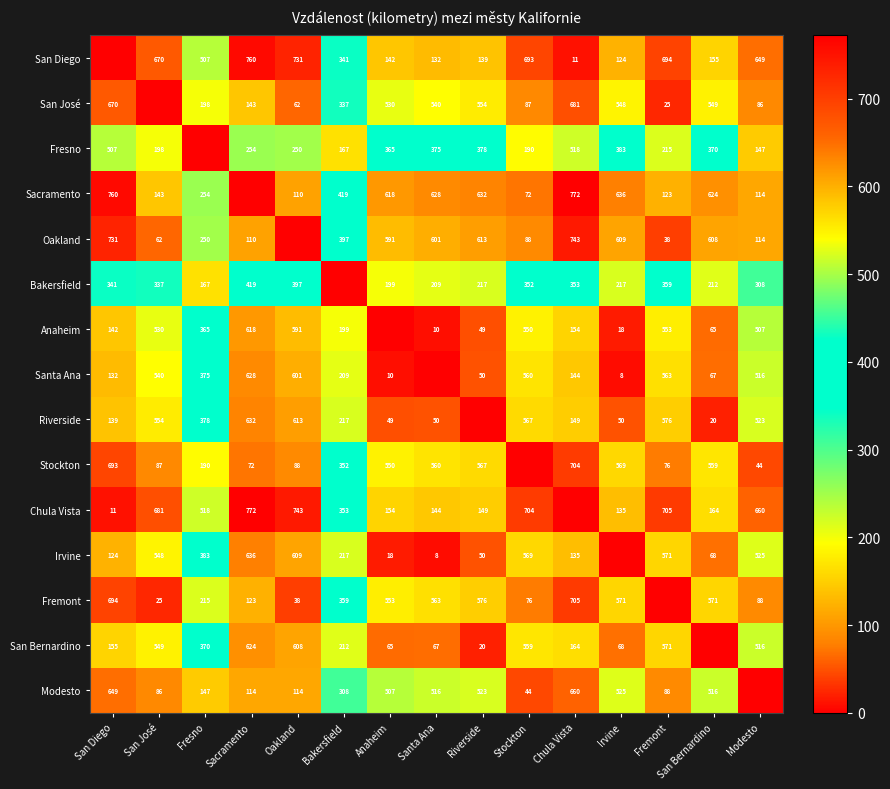

What is the difference between the Chula Vista values at San Bernardino and Fremont?

541